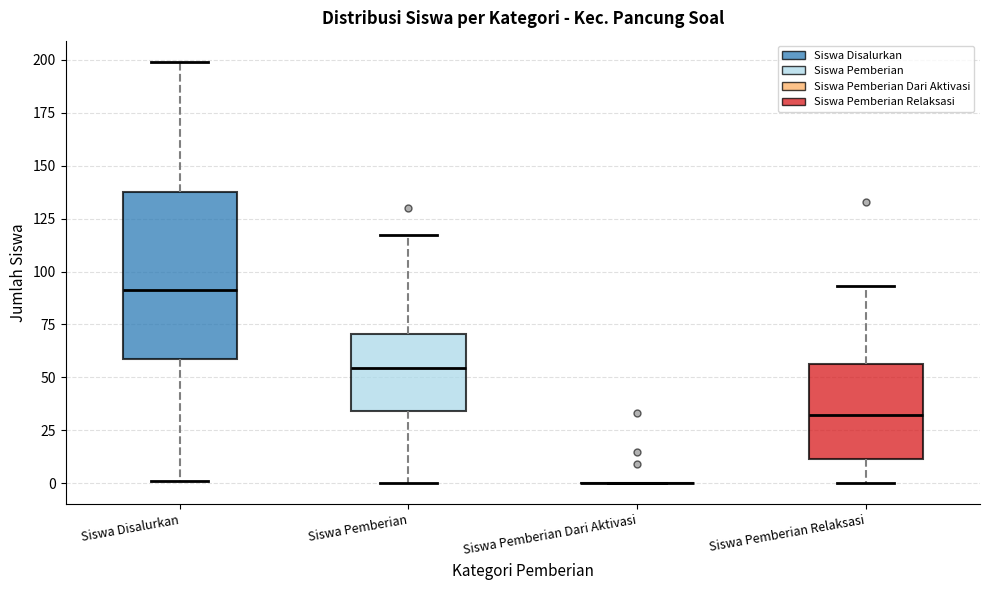

Comparing the boxes themselves (not the whiskers), which one is the tallest?

Siswa Disalurkan